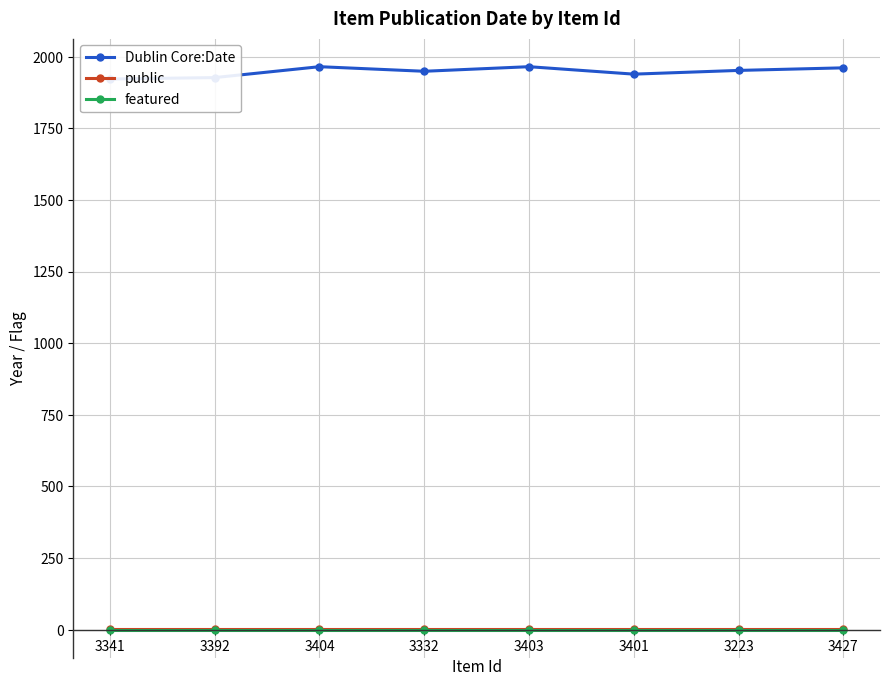

What is the sum of all public values?

8